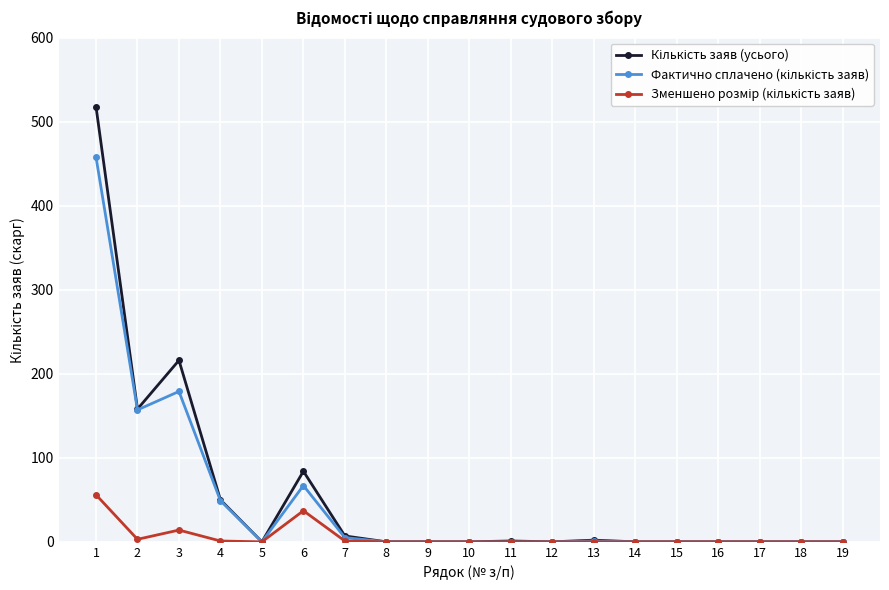

What is the value of the Фактично сплачено (кількість заяв) point at the 13th from the left?

1